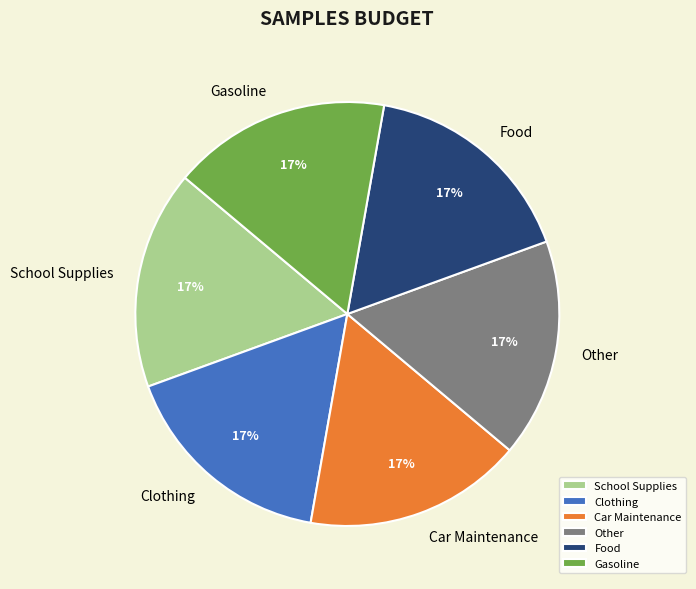

Is it true that School Supplies is 17% of the pie?

True